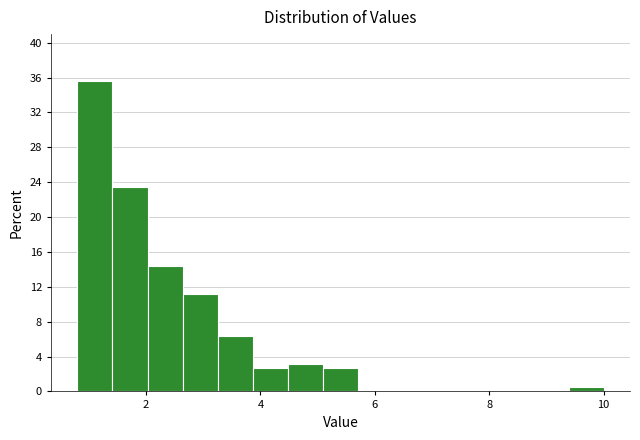

Read against the x-axis, roughly where is the centre of the tallest bar?

1.2